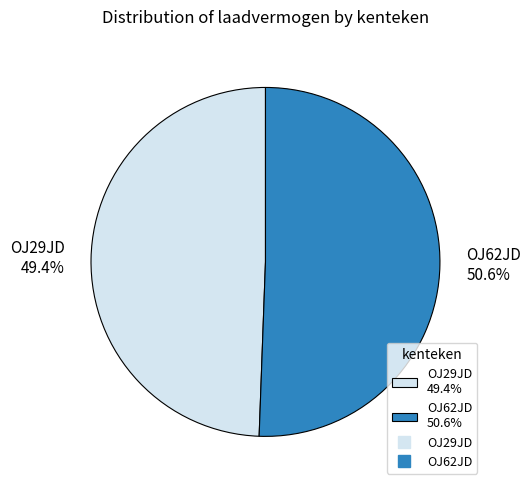

Count the number of slices in the pie.

2